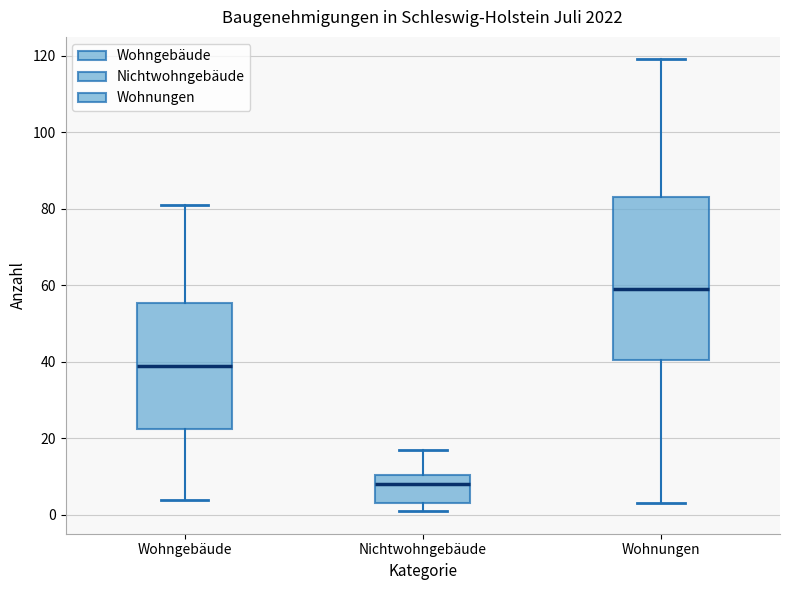

Comparing the boxes themselves (not the whiskers), which one is the tallest?

Wohnungen